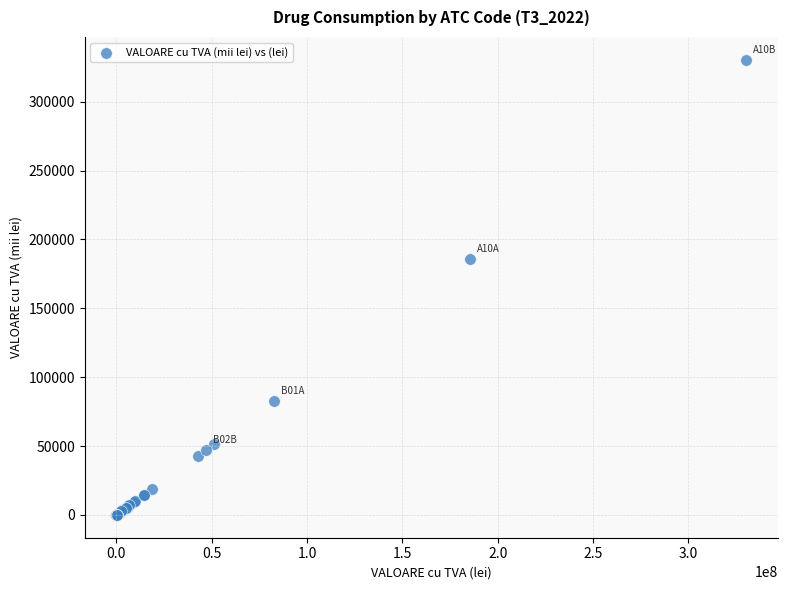

What Y value in the scatter plot is closest to 165212?

185577.6